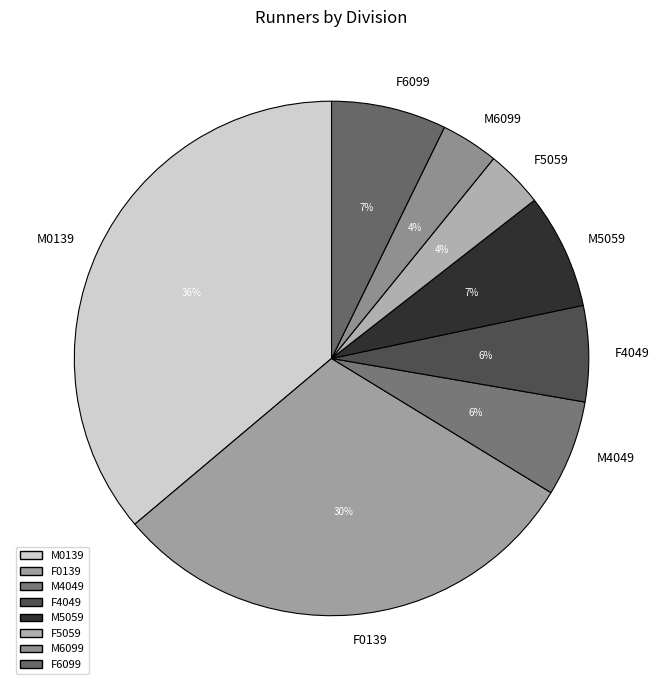

What is the largest slice in the pie chart?

M0139